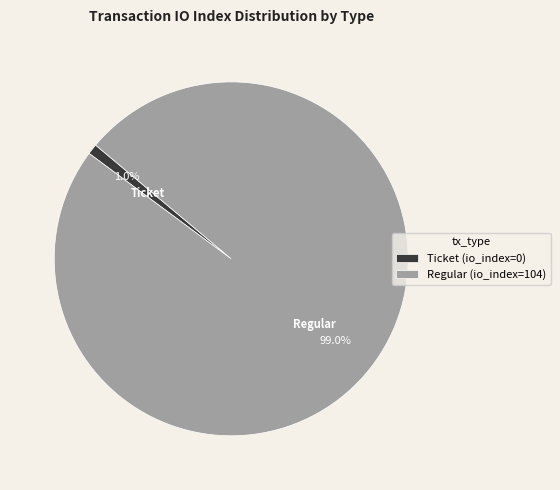

To the nearest percent, what is the average slice percentage?

50%